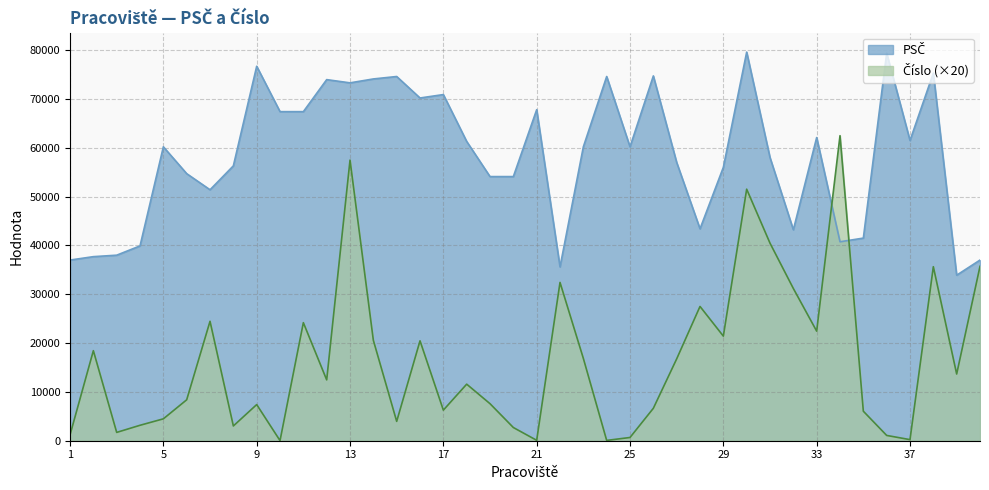

What is the sum of all Číslo values?

662320